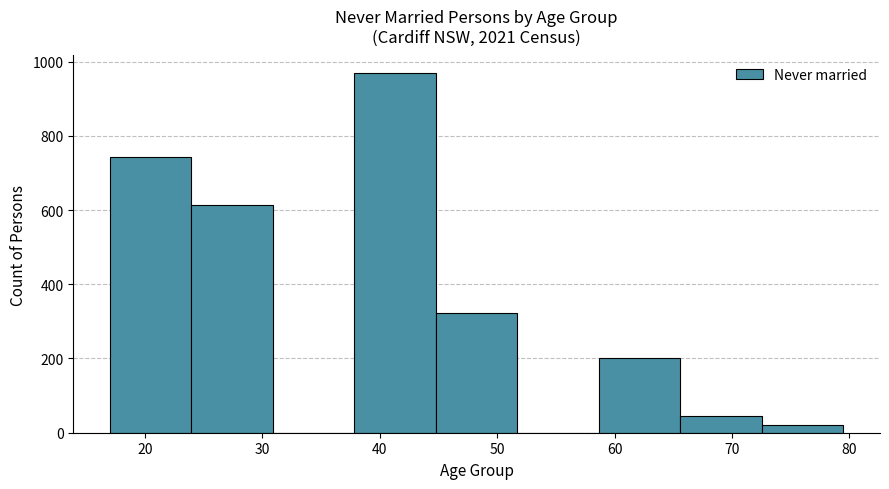

Reading left to right, list every bar in this chart as the range it spans on the x-axis followed by its height. Neither the bar edges nor the heights are printed on the chart, so give them approximately, as read against the axes.

17 to 24: 740
24 to 31: 620
31 to 38: 0
38 to 45: 960
45 to 52: 320
52 to 59: 0
59 to 66: 200
66 to 73: 40
73 to 80: 20